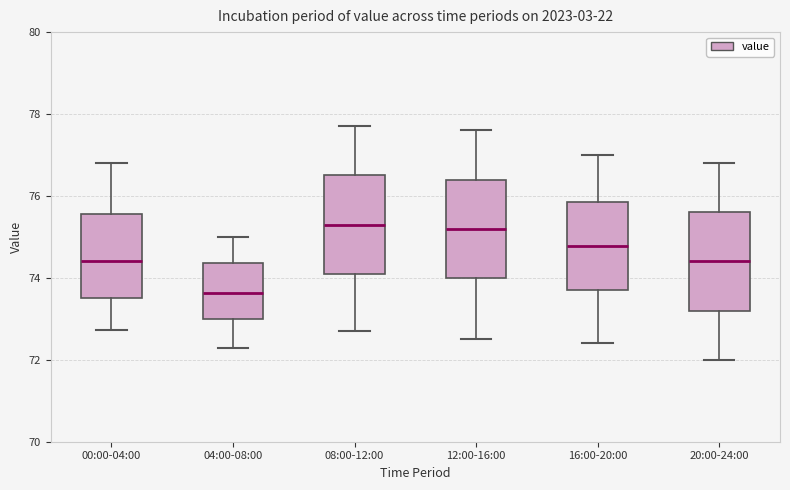

Reading left to right, transcribe this box plot: for each box, give where its median line is, the range the box spans, and where its two whiskers end, as read against the y-axis. The values are not printed on the chart, so give them approximately, as read against the axis.

00:00-04:00: median 74.4, box 73.6 to 75.6, whiskers 72.8 to 76.8
04:00-08:00: median 73.6, box 73.0 to 74.4, whiskers 72.4 to 75.0
08:00-12:00: median 75.4, box 74.2 to 76.6, whiskers 72.8 to 77.8
12:00-16:00: median 75.2, box 74.0 to 76.4, whiskers 72.6 to 77.6
16:00-20:00: median 74.8, box 73.8 to 75.8, whiskers 72.4 to 77.0
20:00-24:00: median 74.4, box 73.2 to 75.6, whiskers 72.0 to 76.8